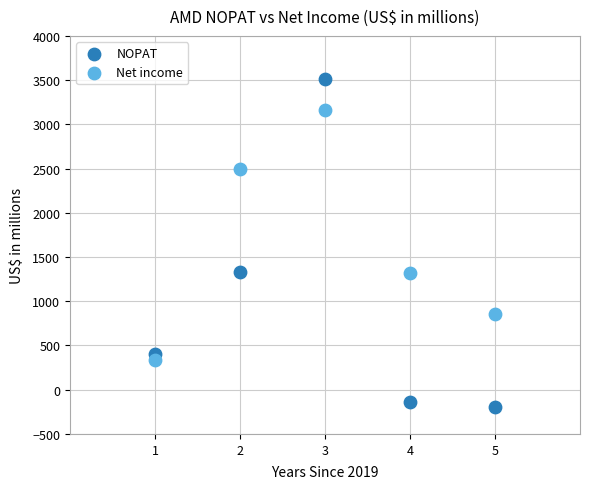

What is the X range (max minus min) for the scatter plot?

4